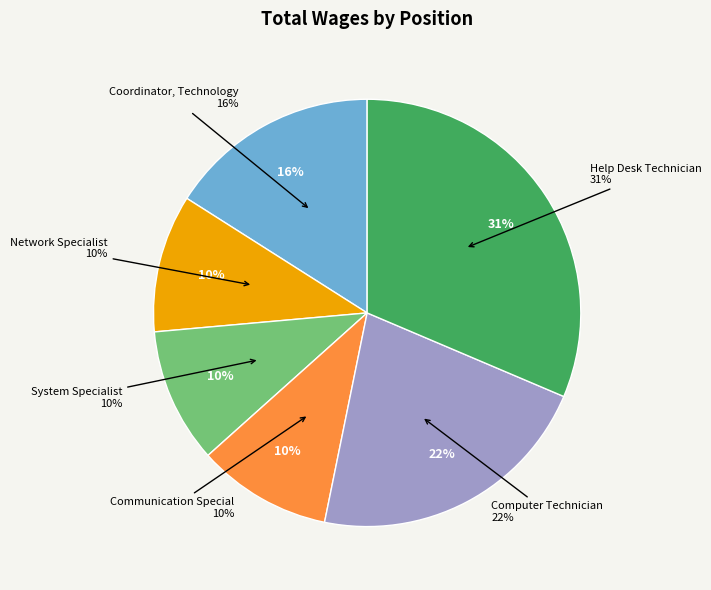

Is there any slice that represents more than half of the pie?

No